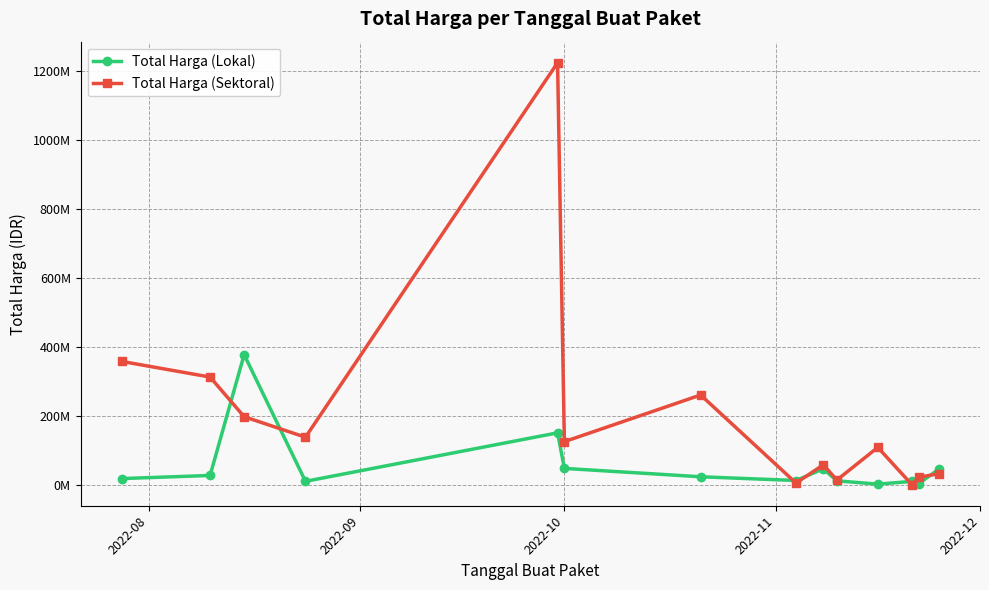

Does the chart have visible grid lines?

Yes